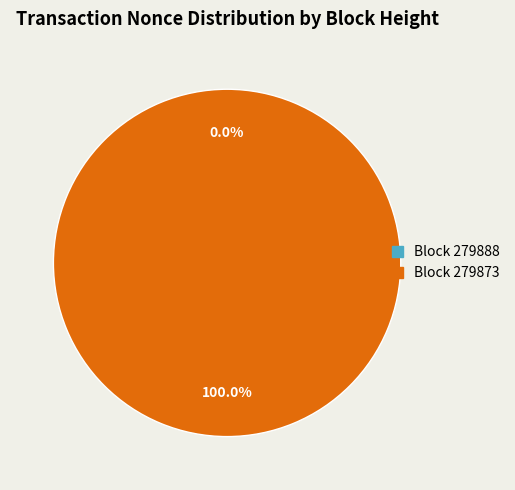

Which slice is the largest?

279873